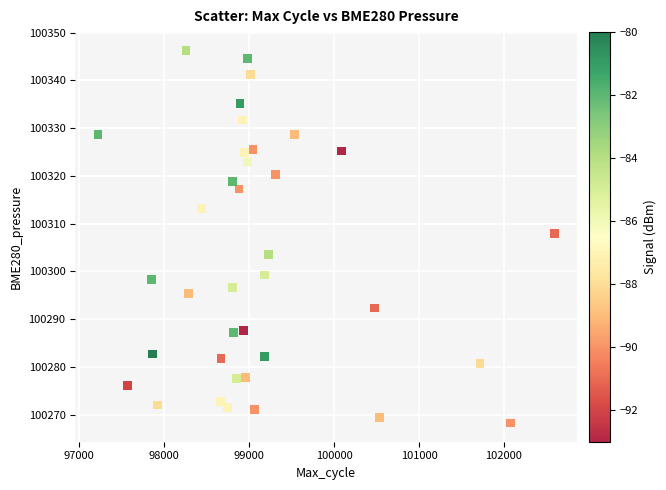

What Y value in the scatter plot is closest to 100307?

100308.0